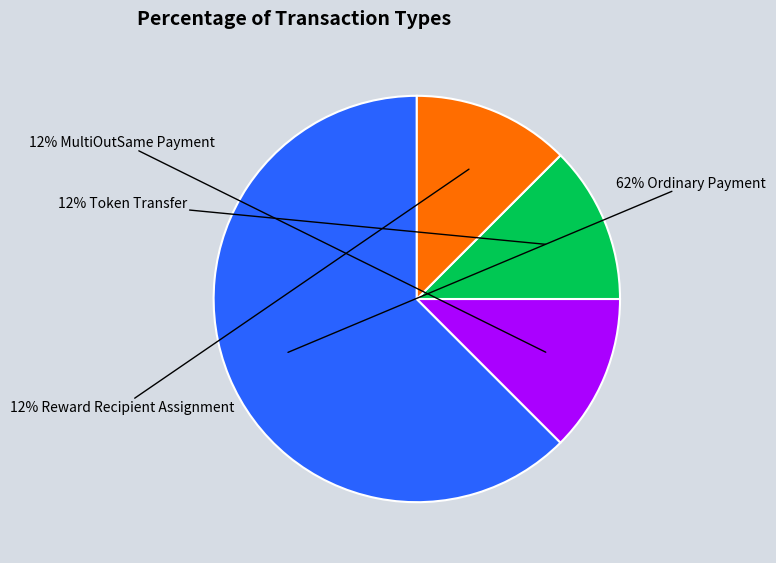

To the nearest percent, what is the average slice percentage?

25%